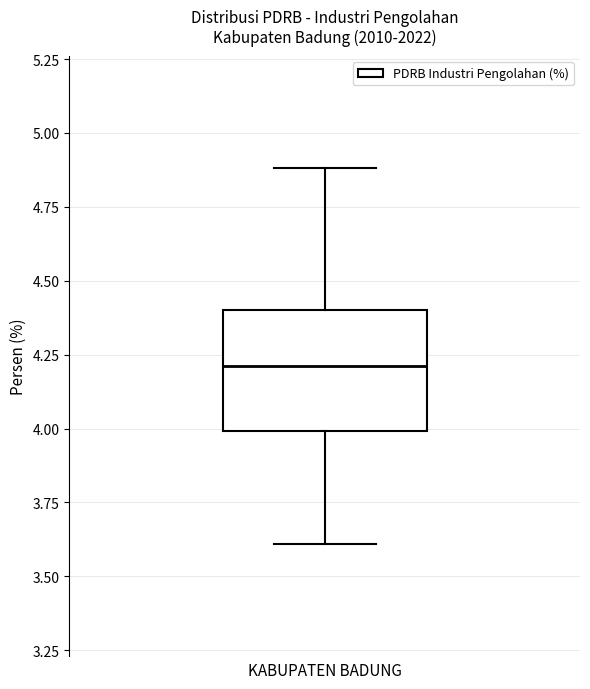

Read this box plot against the y-axis: the position of the median line, the range covered by the box, and the ends of both whiskers. The values are not printed on the chart, so give them approximately, as read against the axis.

median 4.2, box 4.0 to 4.4, whiskers 3.6 to 4.9